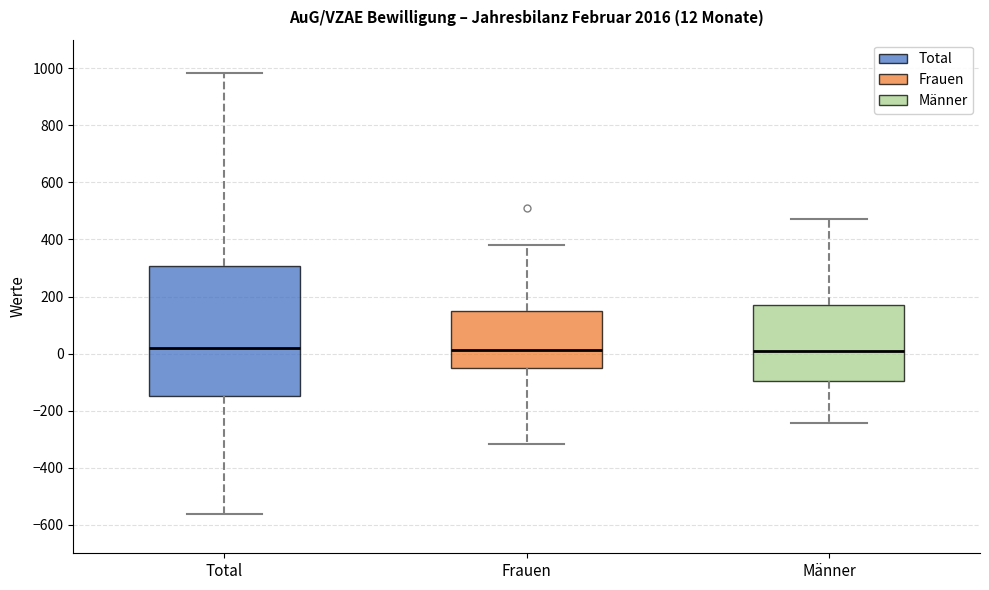

Which box is the tallest, from its lower edge to its upper edge?

Total